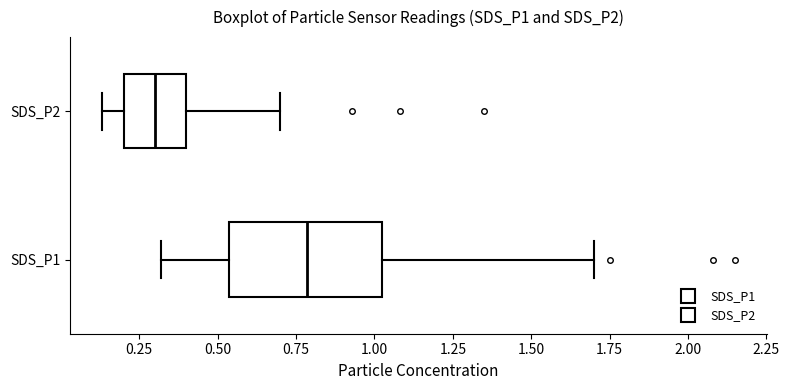

Reading bottom to top, transcribe this box plot: for each box, give where its median line is, the range the box spans, and where its two whiskers end, as read against the x-axis. The values are not printed on the chart, so give them approximately, as read against the axis.

SDS_P1: median 0.80, box 0.55 to 1.00, whiskers 0.30 to 1.70
SDS_P2: median 0.30, box 0.20 to 0.40, whiskers 0.15 to 0.70